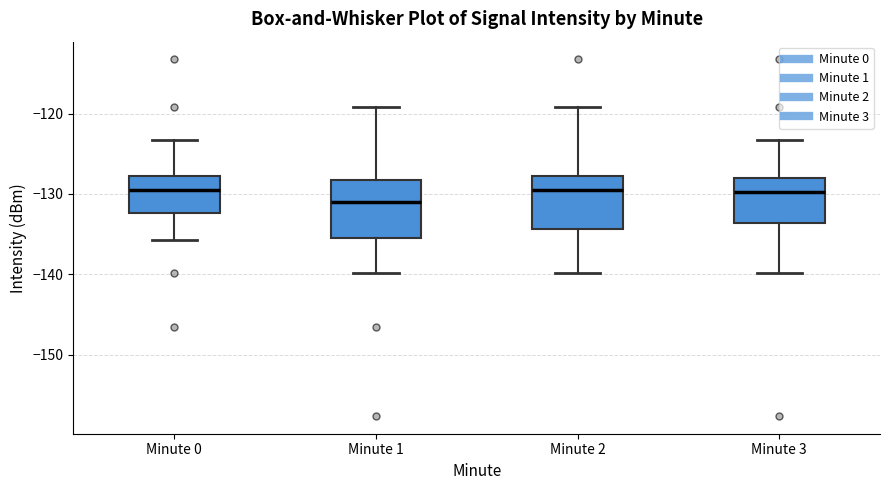

Reading left to right, read every box against the y-axis: the position of its median line, the range the box covers, and the ends of its whiskers. The values are not printed on the chart, so give them approximately, as read against the axis.

Minute 0: median -130, box -132 to -128, whiskers -136 to -123
Minute 1: median -131, box -136 to -128, whiskers -140 to -119
Minute 2: median -130, box -134 to -128, whiskers -140 to -119
Minute 3: median -130, box -134 to -128, whiskers -140 to -123